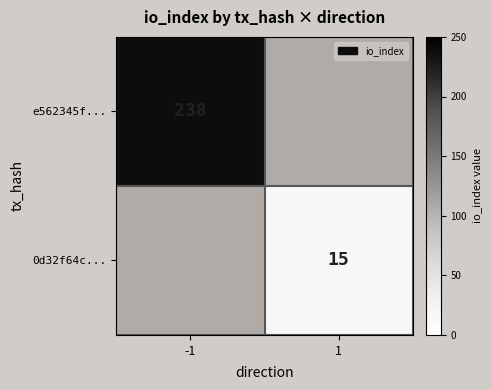

The value of 0d32f64c... at 1 is 7. True or false?

False